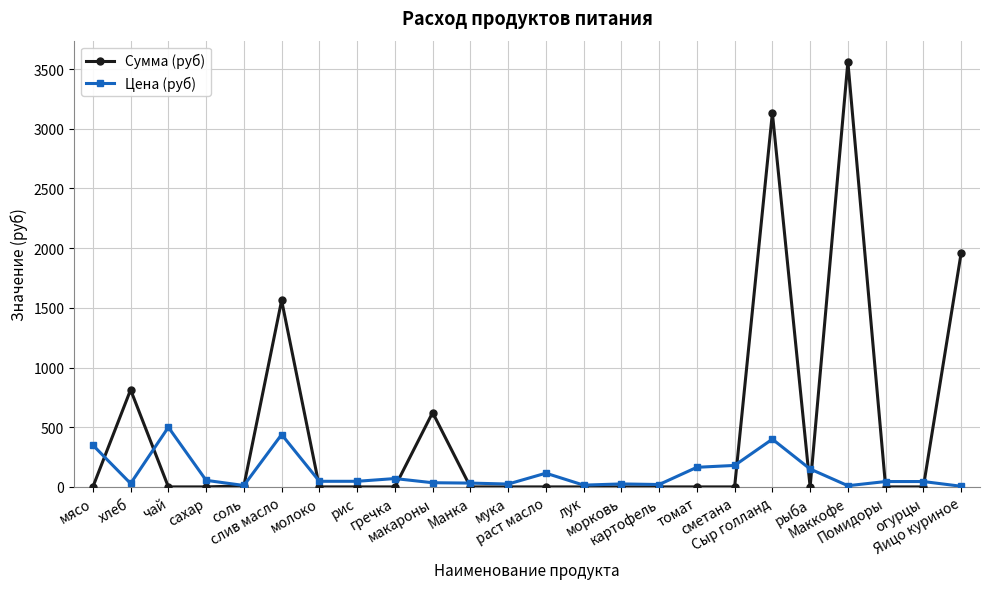

True or false: Цена (руб) has more than 2 points higher than both neighbors.

True